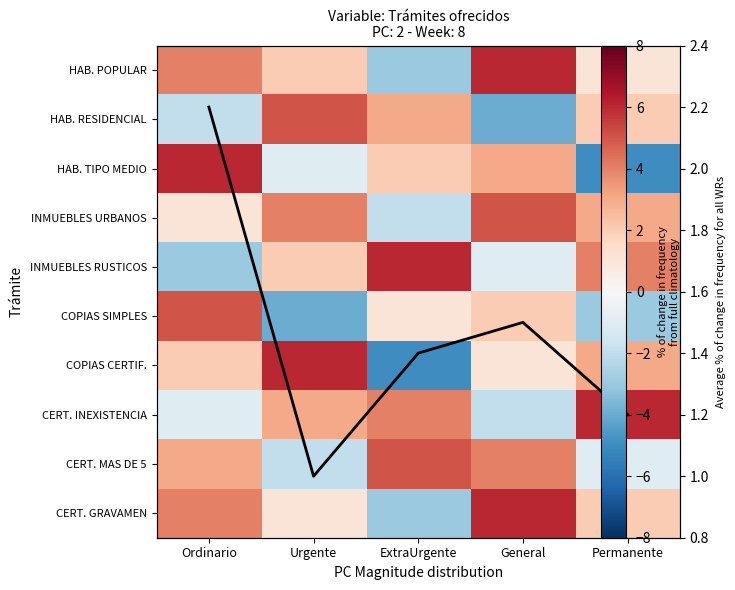

True or false: HAB. POPULAR has a value of 4.0 at Ordinario.

True